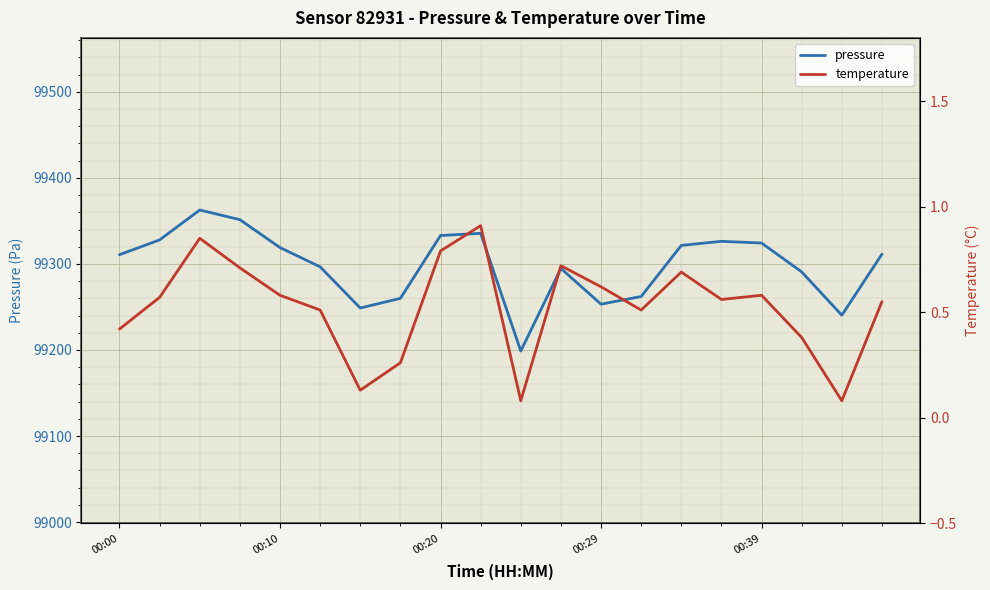

True or false: pressure and temperature cross at least once.

False